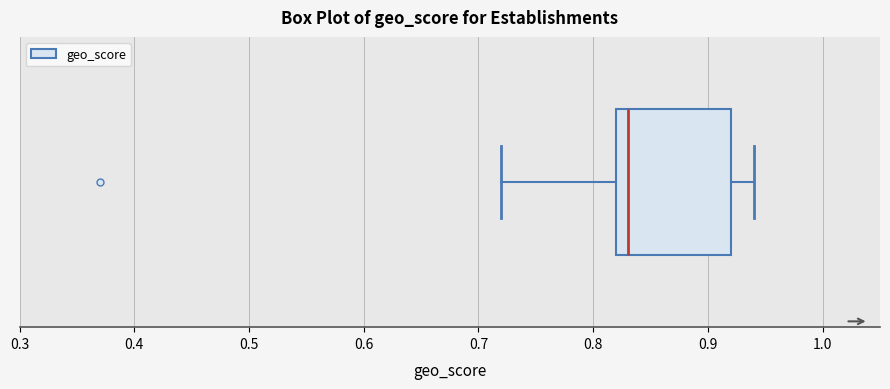

Transcribe this box plot: give where the median line is, the range the box spans, and where the two whiskers end, as read against the x-axis. The values are not printed on the chart, so give them approximately, as read against the axis.

median 0.83, box 0.82 to 0.92, whiskers 0.72 to 0.94